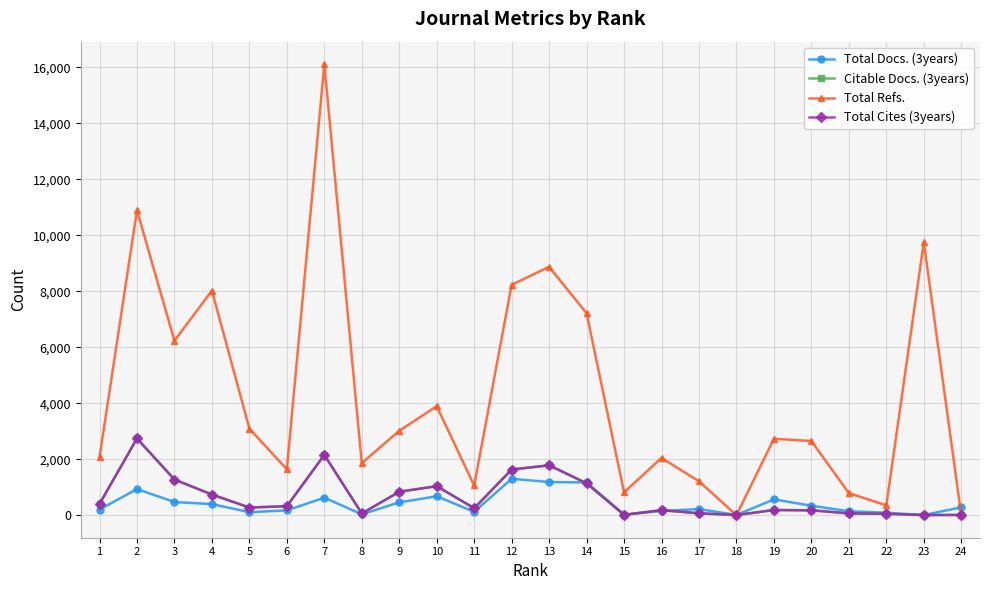

At which category is the sum across all series the highest?

7